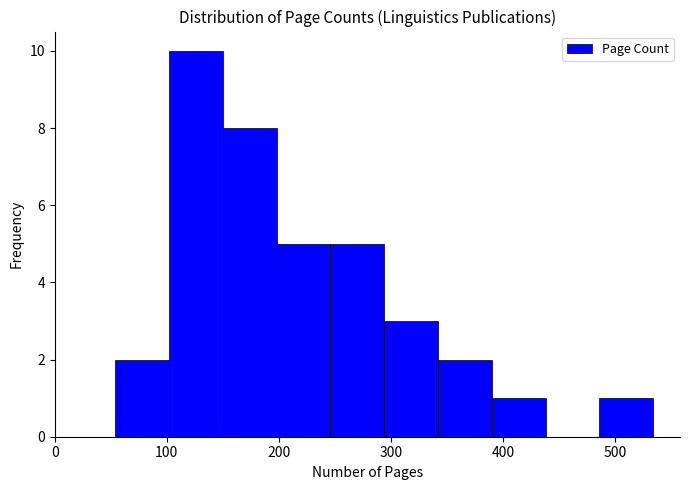

How tall is the bar that spans 246 to 294 on the x-axis? Neither the bar edges nor the heights are printed on the chart, so give them approximately, as read against the axes.

5